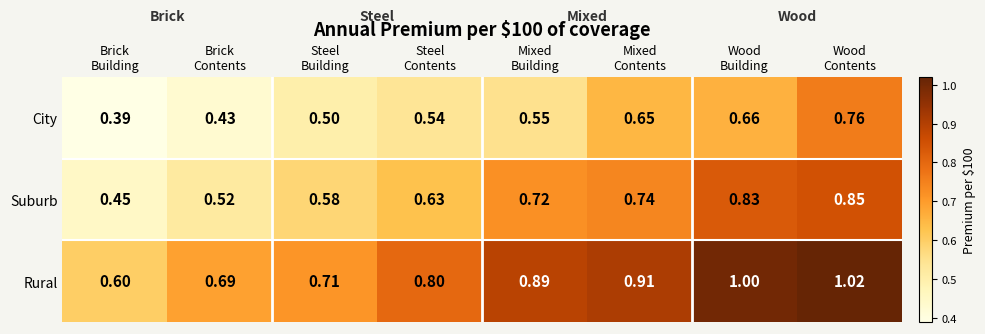

At which category is the sum across all series the highest?

Wood
Contents